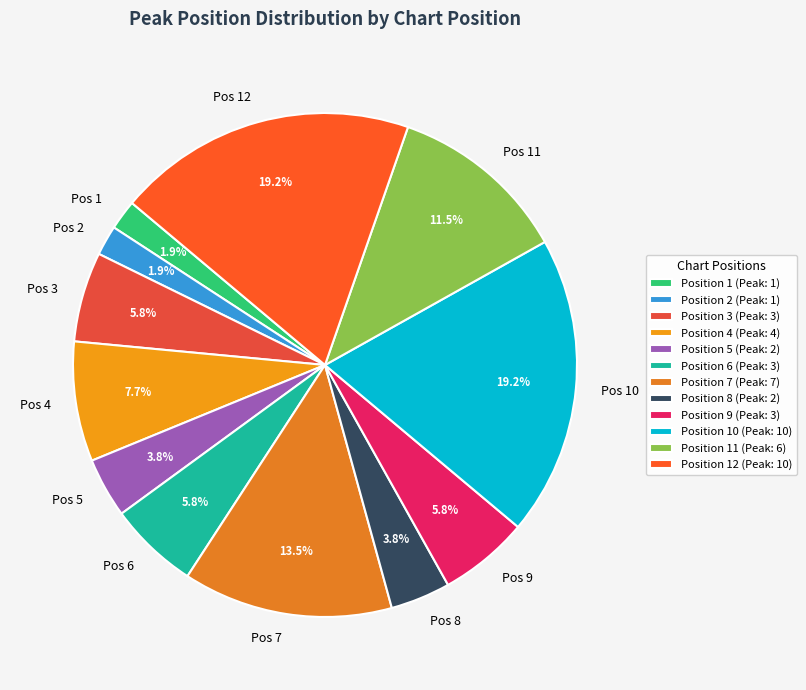

Is there a majority slice in this chart?

No